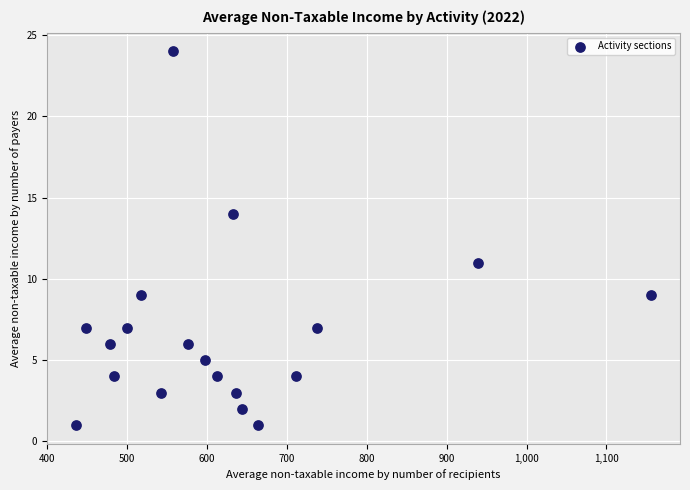

What Y value in the scatter plot is closest to 12?

11